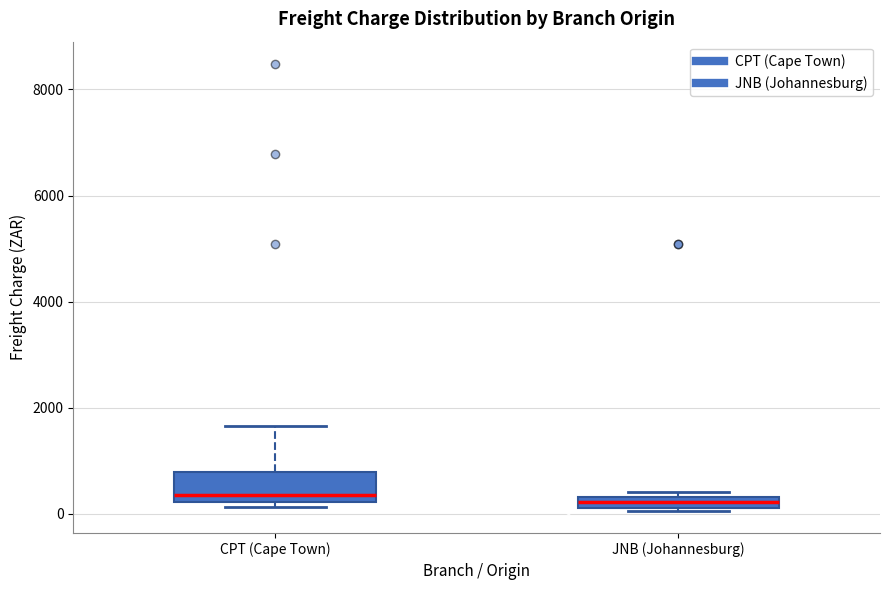

Where is the lower edge of the box for JNB (Johannesburg) on the y-axis? The values are not printed on the chart, so give them approximately, as read against the axis.

200